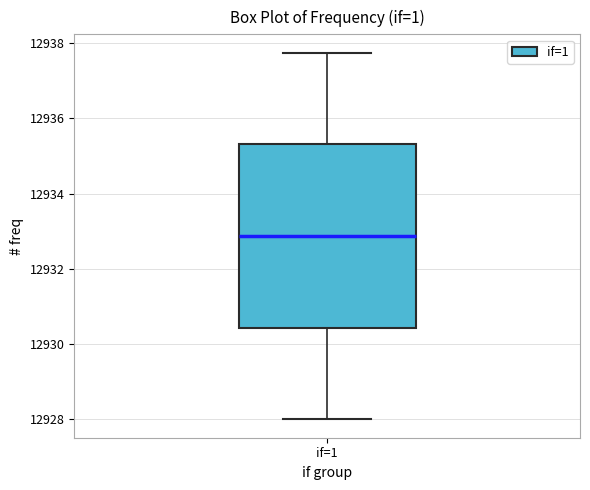

Transcribe this box plot: give where the median line is, the range the box spans, and where the two whiskers end, as read against the y-axis. The values are not printed on the chart, so give them approximately, as read against the axis.

median 12932.8, box 12930.4 to 12935.4, whiskers 12928.0 to 12937.8